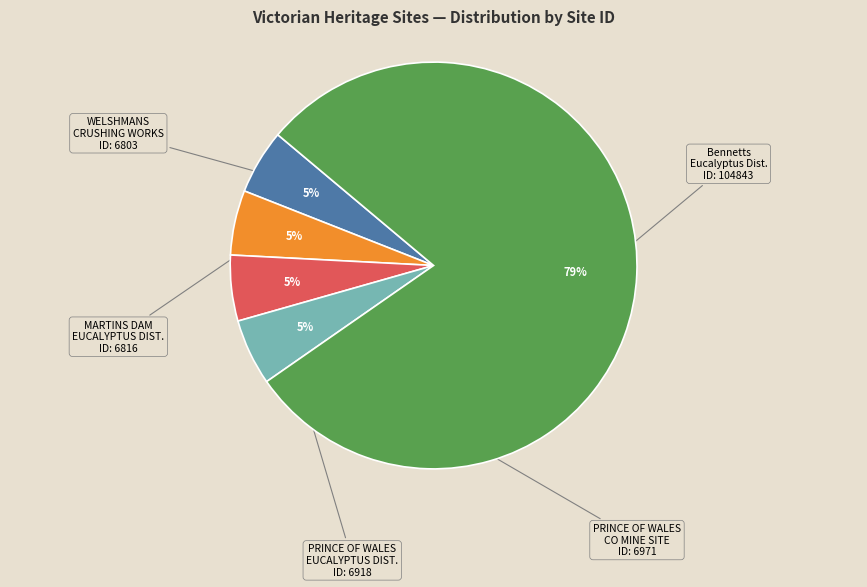

Count the number of slices in the pie.

5